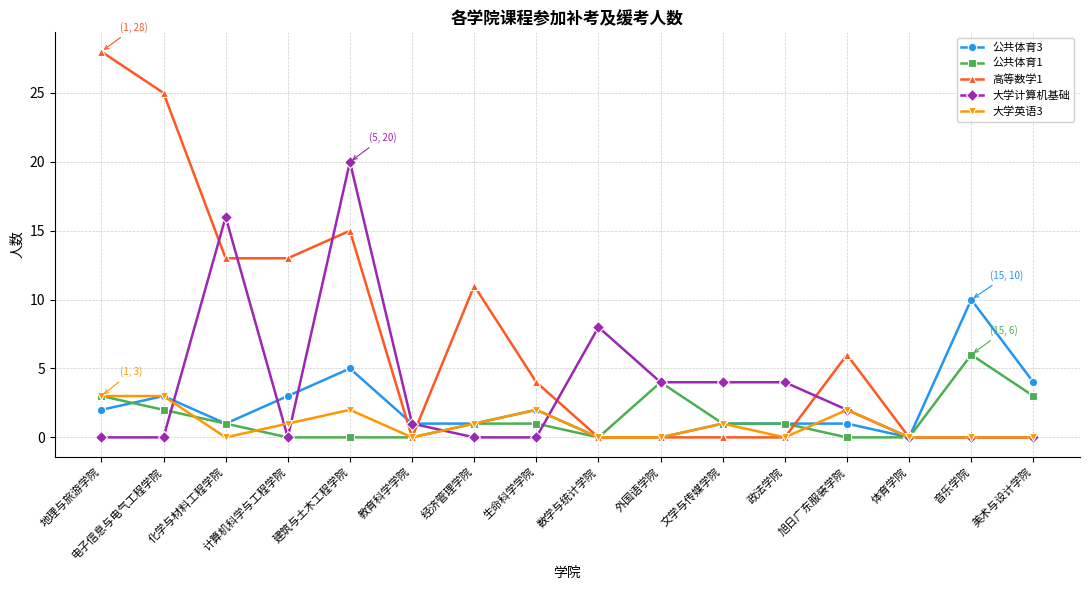

What is the average value of the 高等数学1 series?

7